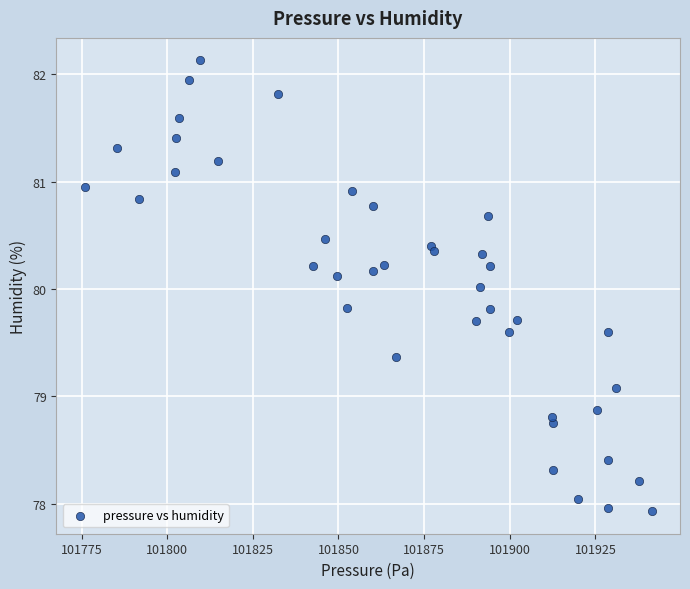

What is the range of X values (max minus min)?

165.4